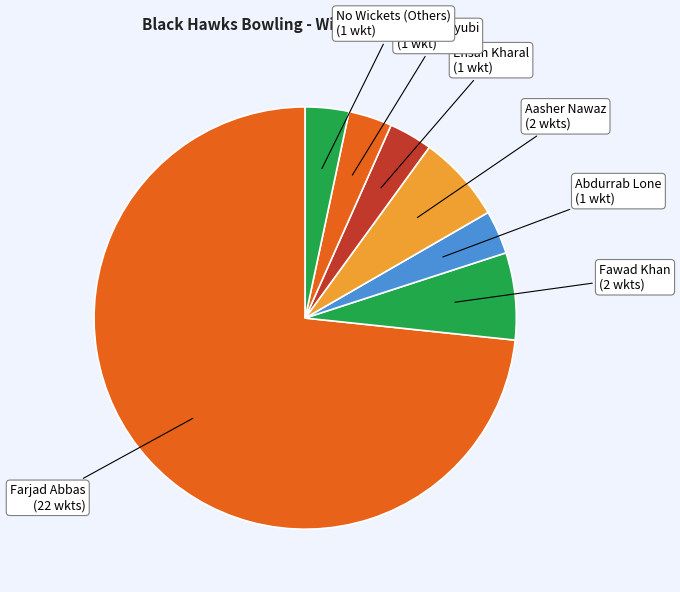

True or false: Farjad Abbas accounts for 73% of the total.

True